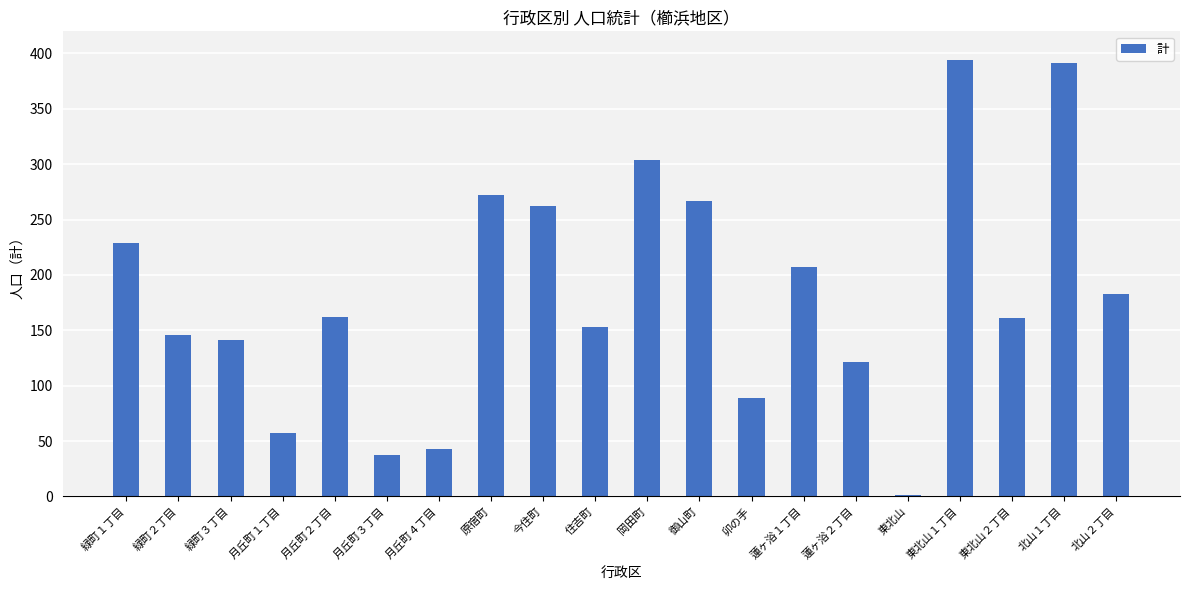

What is the sum of all values?

3620